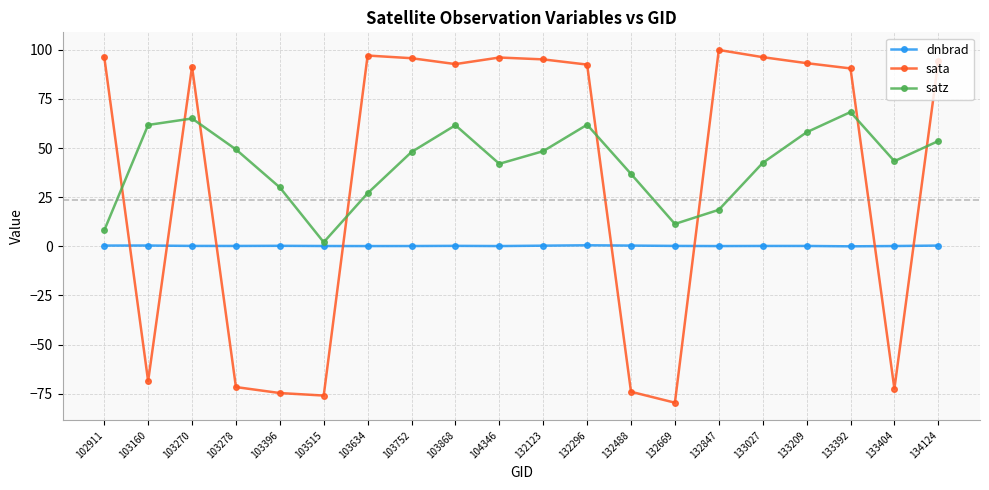

What is the spread (max minus min) of values at 103868?

92.5